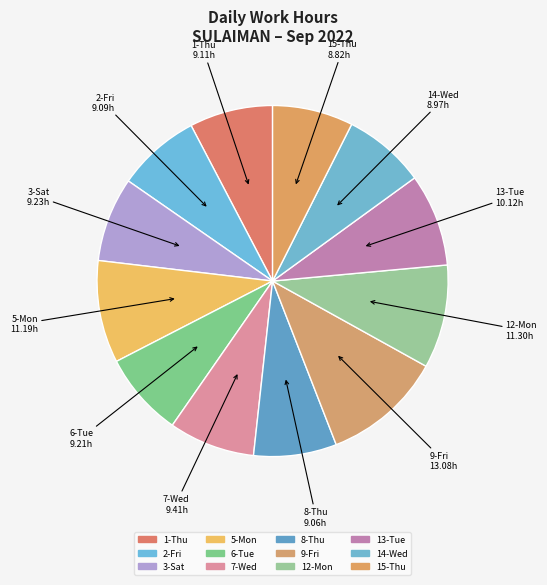

Which slice is the largest?

9-Fri